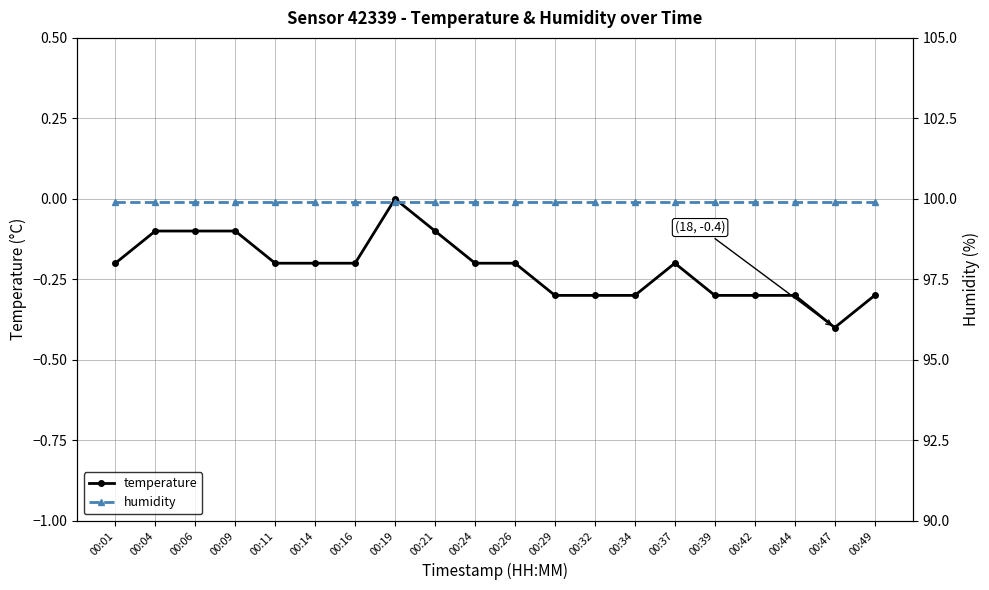

How many categories are shown in the chart?

20